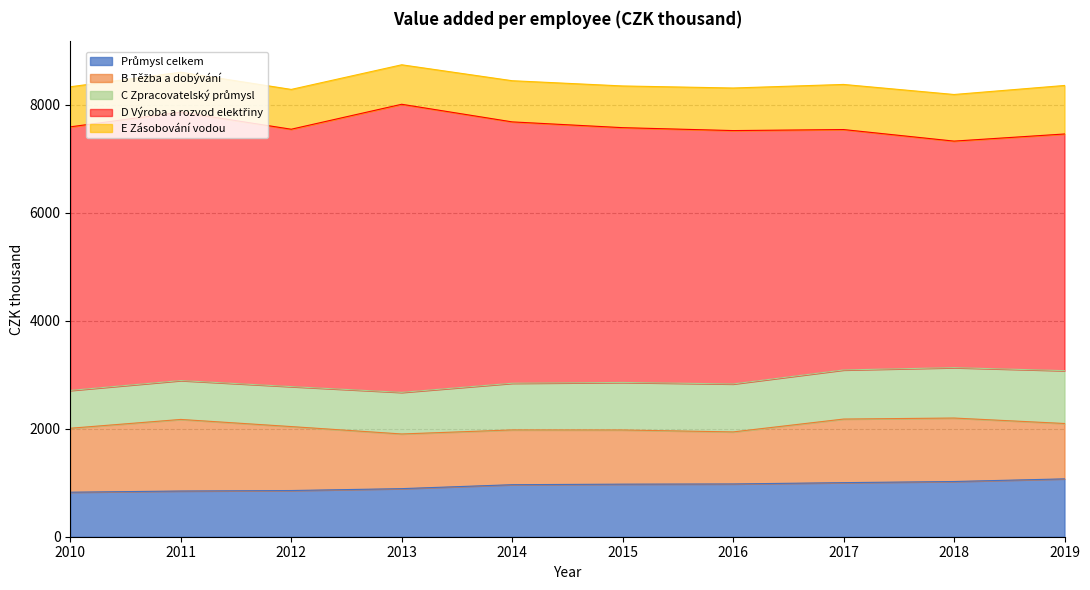

What are all the series names shown in the legend?

Průmysl celkem, B Těžba a dobývání, C Zpracovatelský průmysl, D Výroba a rozvod elektřiny, E Zásobování vodou